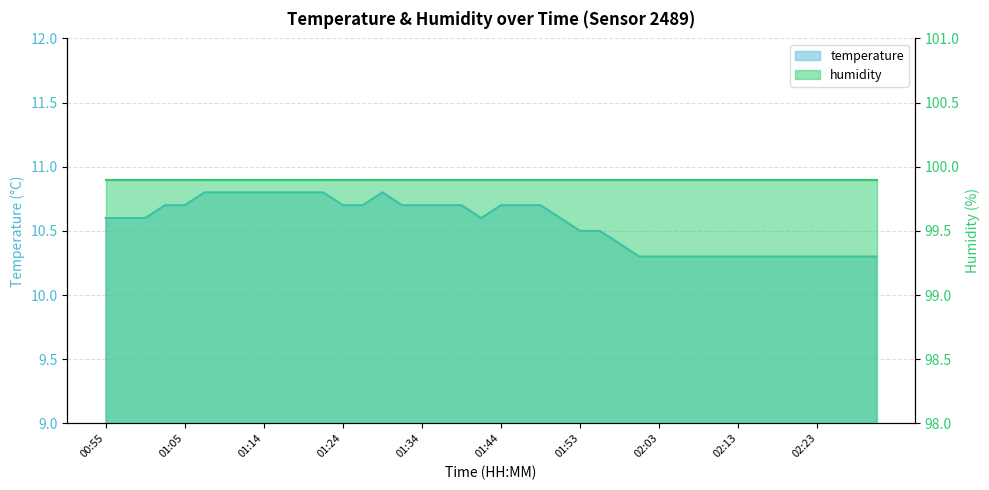

List the labels in order of value, largest first.

01:07, 01:09, 01:12, 01:14, 01:17, 01:19, 01:22, 01:29, 01:02, 01:05, 01:24, 01:27, 01:31, 01:34, 01:36, 01:39, 01:44, 01:46, 01:49, 00:55, 00:57, 01:00, 01:41, 01:51, 01:53, 01:56, 01:58, 02:01, 02:03, 02:06, 02:08, 02:11, 02:13, 02:15, 02:18, 02:20, 02:23, 02:25, 02:28, 02:30